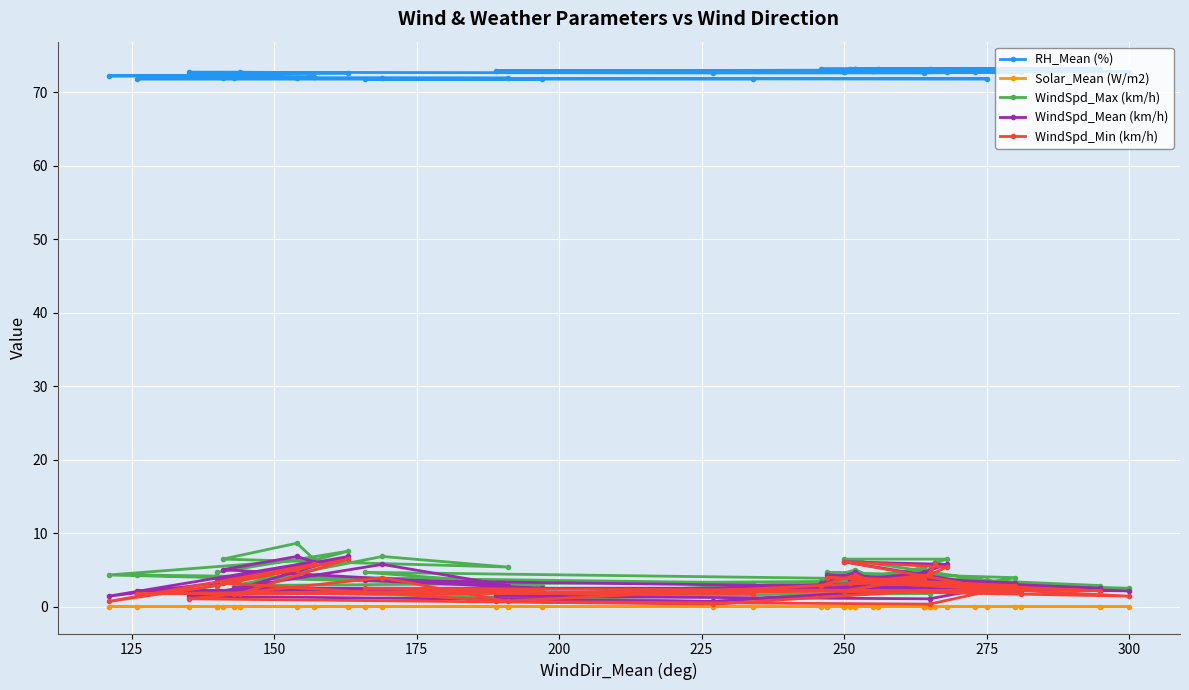

Which series has the largest total across all categories?

RH_Mean (%)